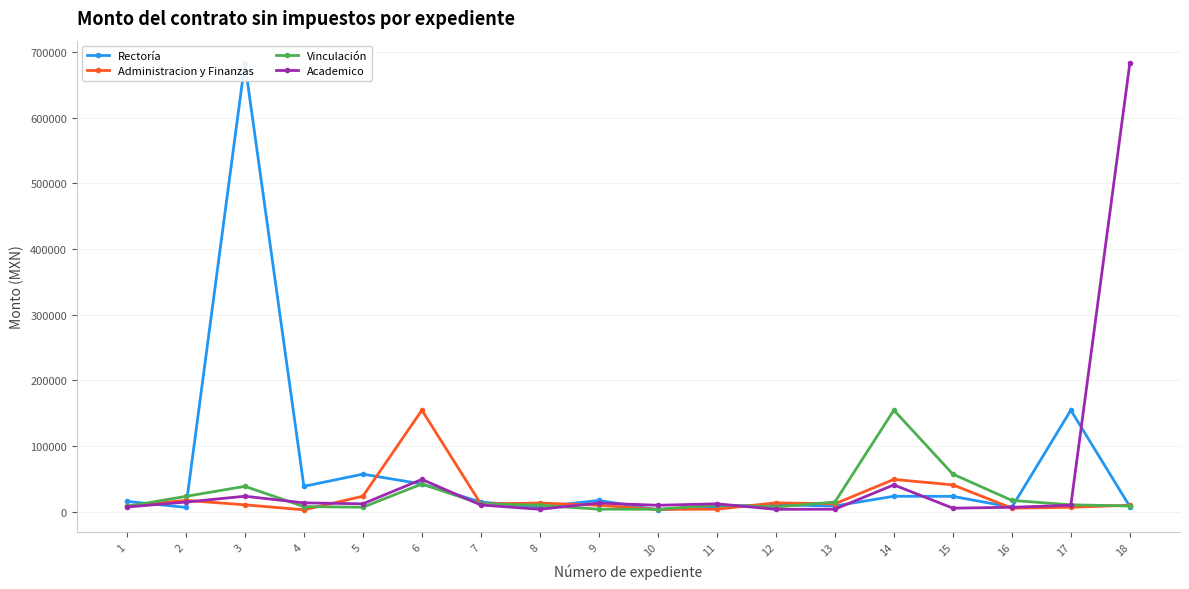

At which label does Academico reach its minimum?

12